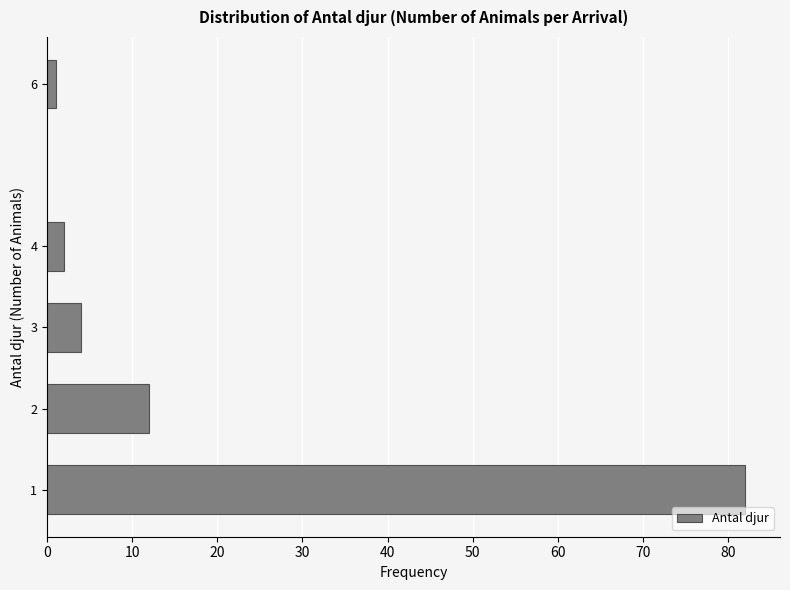

Reading bottom to top, list all the values displayed in this chart.

82	12	4	2	1